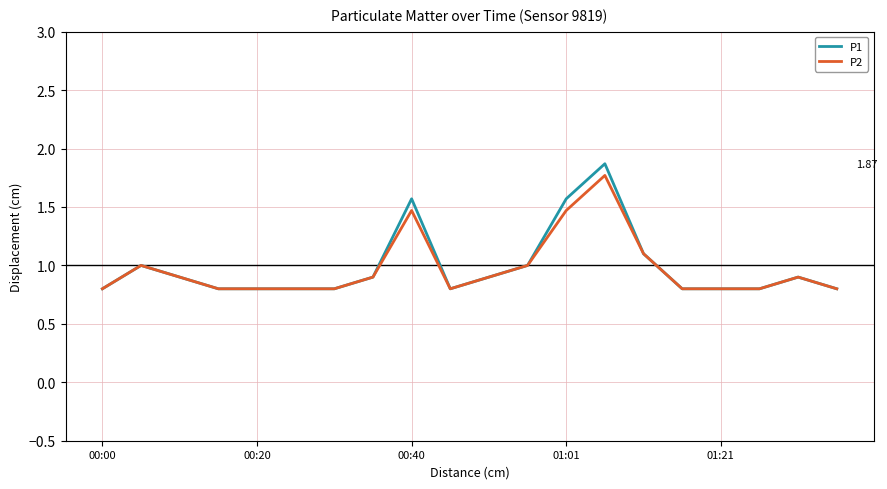

Which series has the widest spread of values?

P1